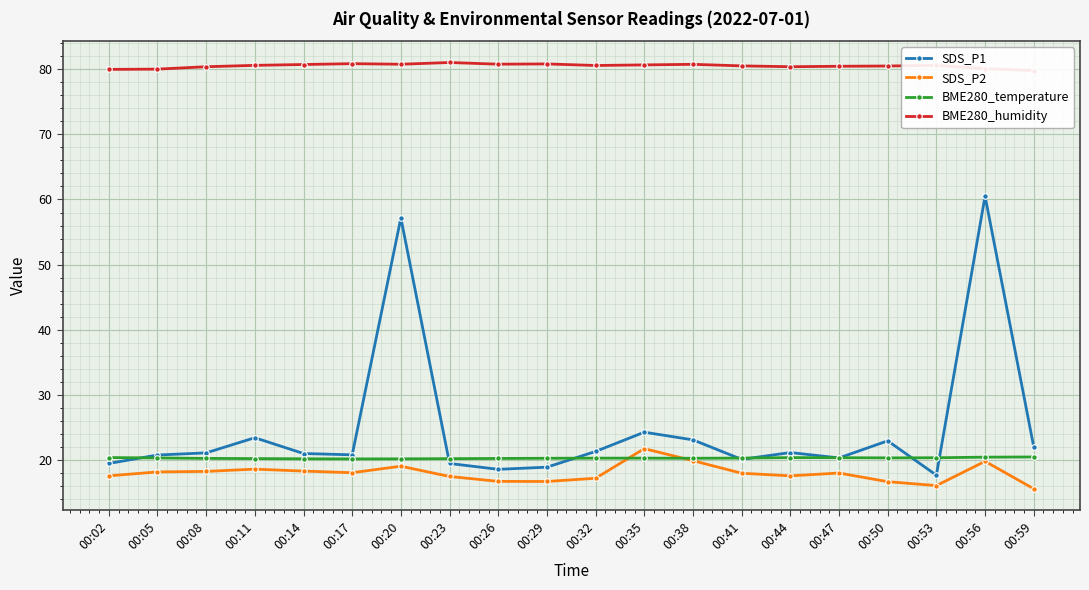

At which category is the sum across all series the highest?

00:56